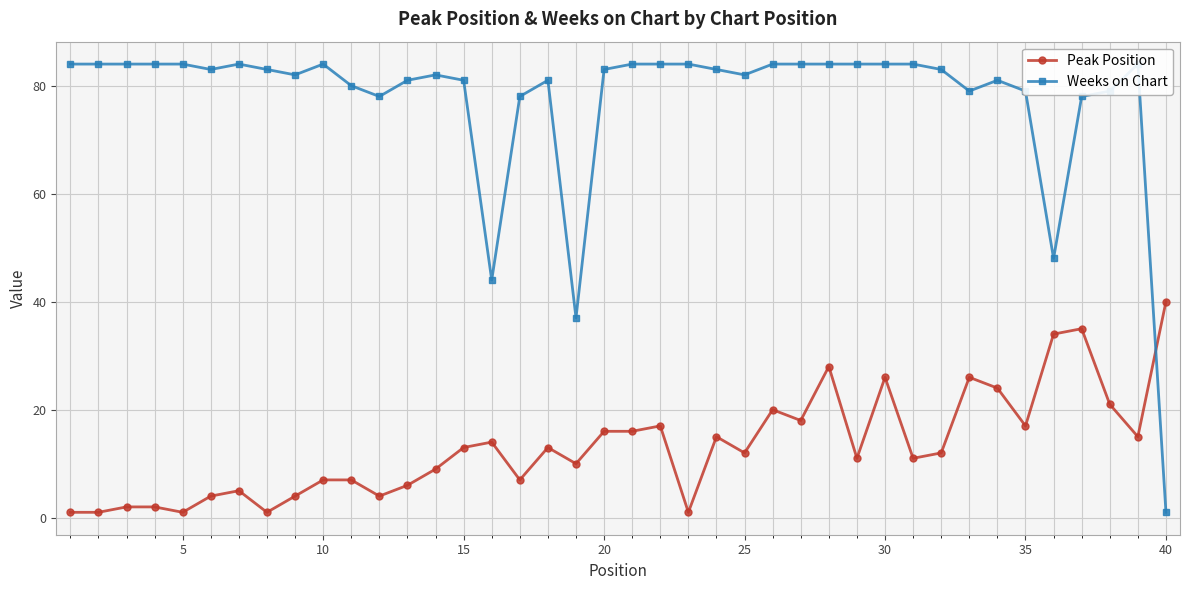

True or false: Peak Position has more than 2 points higher than both neighbors.

True